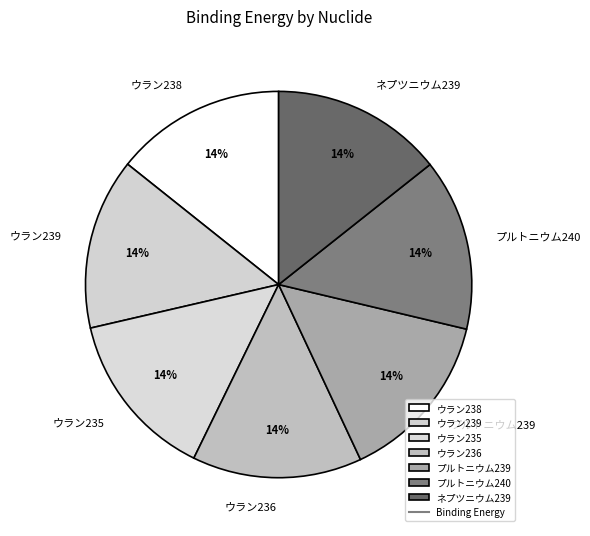

How many slices are in this pie chart?

7